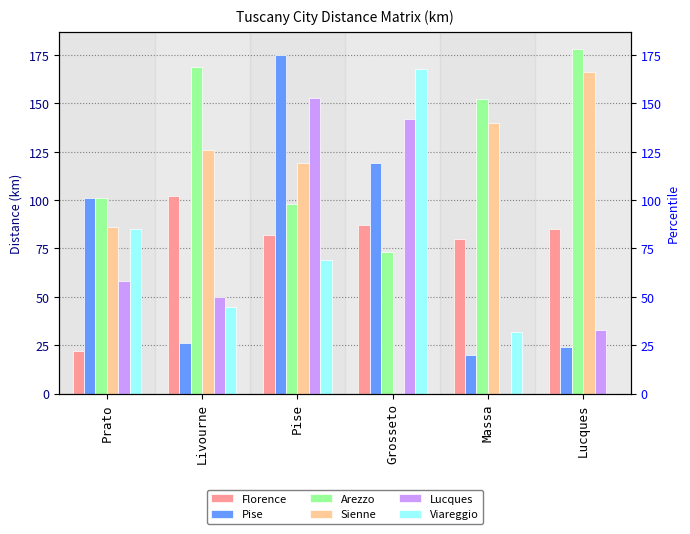

Reading right to left, transcribe all the data shown in this chart.

Florence: 85	80	87	82	102	22
Pise: 24	20	119	175	26	101
Arezzo: 178	152	73	98	169	101
Sienne: 166	140	0	119	126	86
Lucques: 33	0	142	153	50	58
Viareggio: 0	32	168	69	45	85